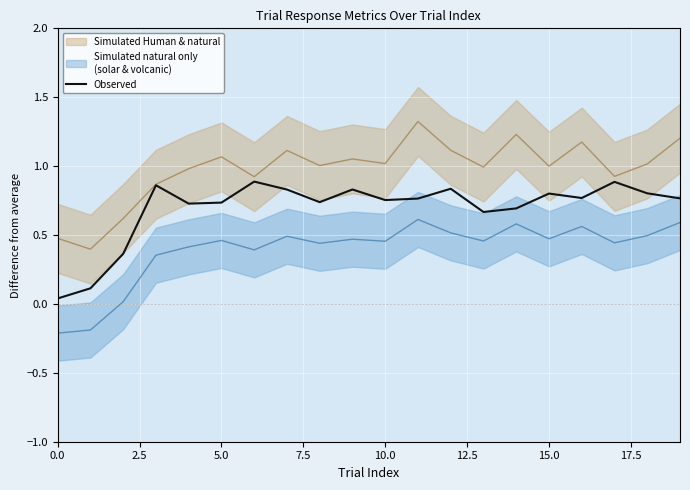

What is the sum of all values?

13.9